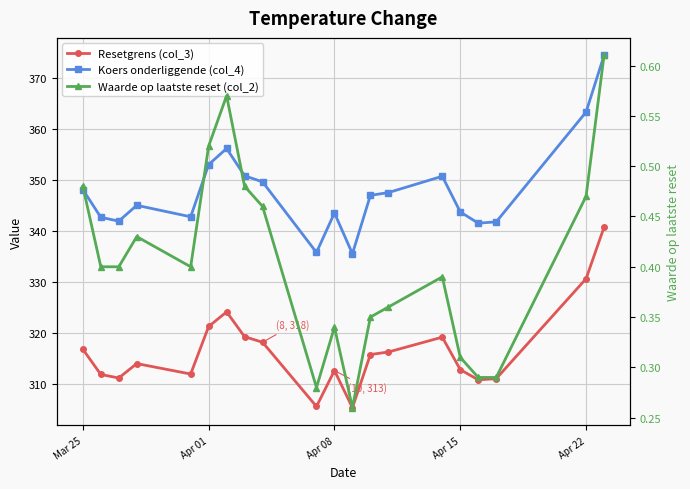

Which series has the largest range (max minus min)?

Koers onderliggende (col_4)